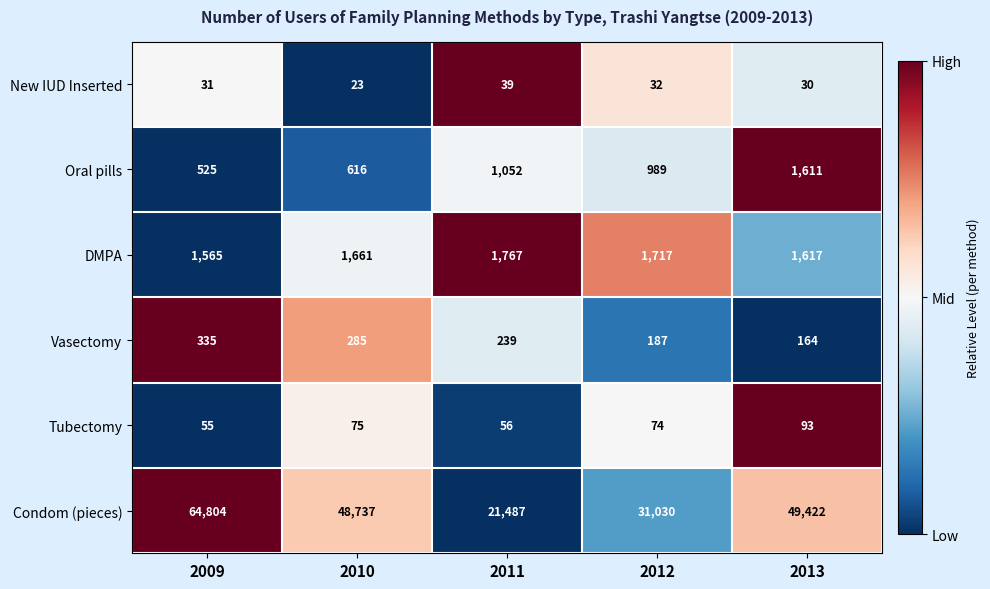

What is the difference between the DMPA values at 2012 and 2009?

152